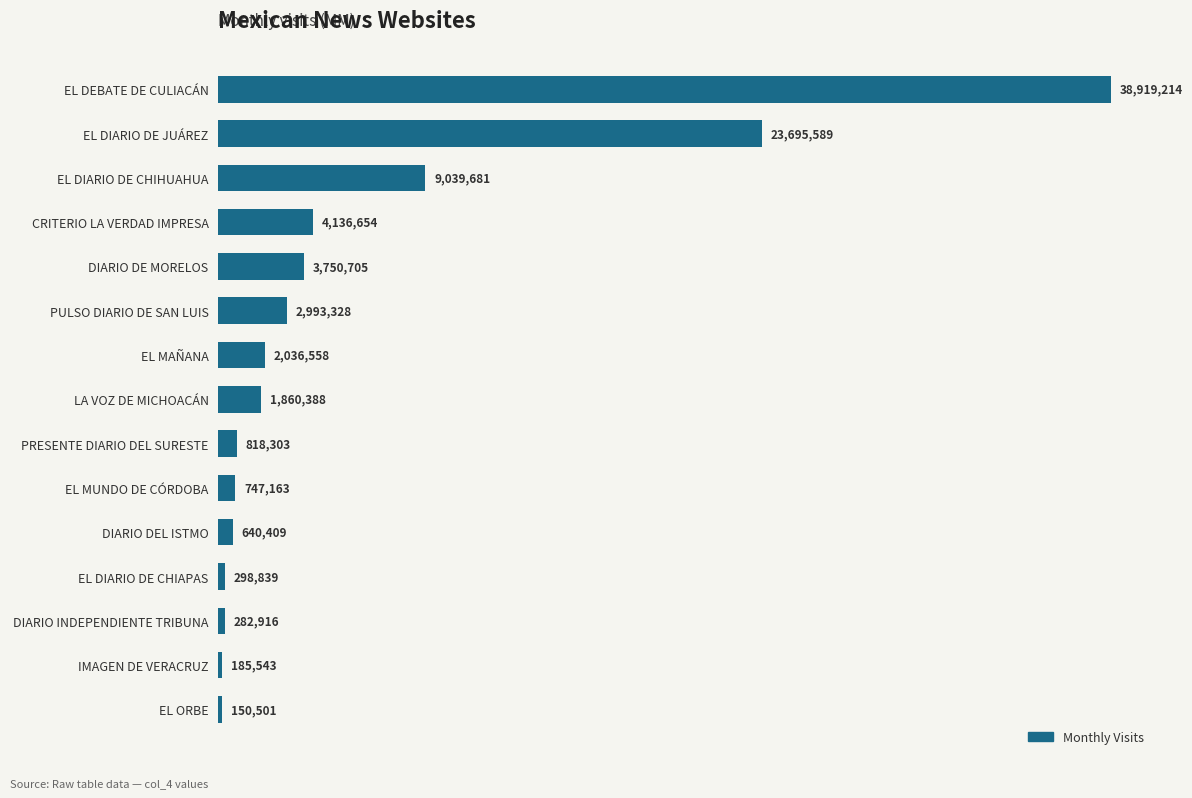

Between EL DIARIO DE CHIAPAS and PULSO DIARIO DE SAN LUIS, which is larger?

PULSO DIARIO DE SAN LUIS